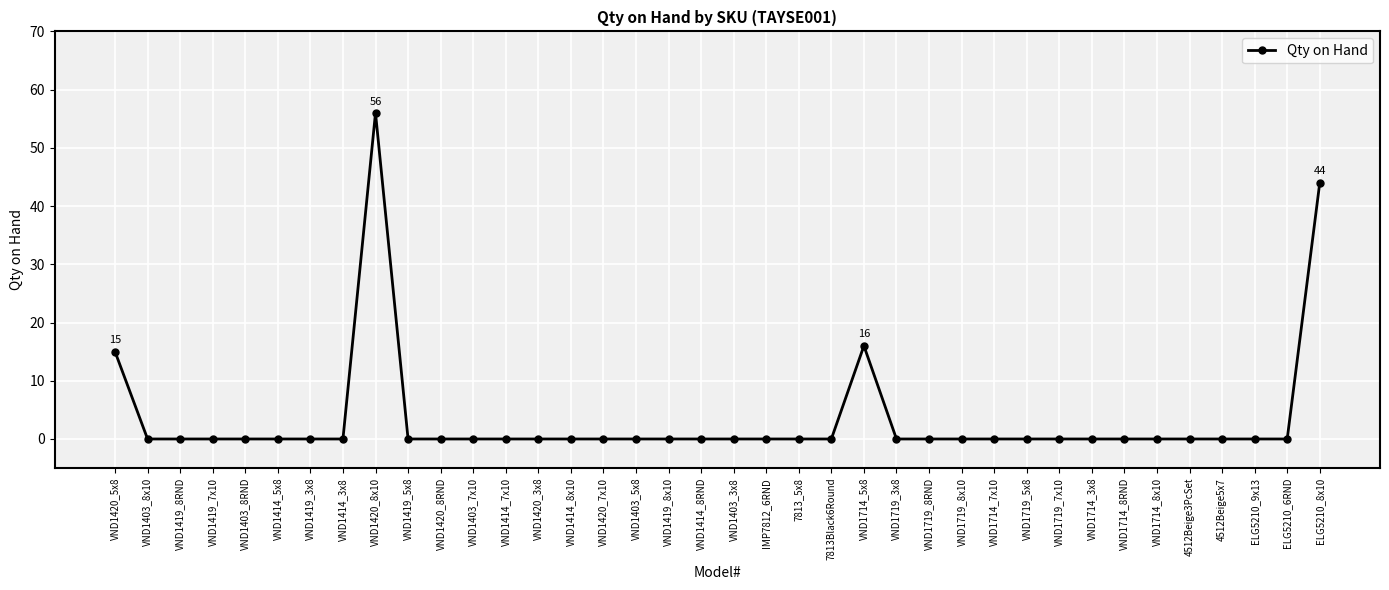

Reading right to left, what are all the values shown in this chart?

ELG5210_8x10=44	ELG5210_6RND=0	ELG5210_9x13=0	4512Beige5x7=0	4512Beige3PcSet=0	VND1714_8x10=0	VND1714_8RND=0	VND1714_3x8=0	VND1719_7x10=0	VND1719_5x8=0	VND1714_7x10=0	VND1719_8x10=0	VND1719_8RND=0	VND1719_3x8=0	VND1714_5x8=16	7813Black6Round=0	7813_5x8=0	IMP7812_6RND=0	VND1403_3x8=0	VND1414_8RND=0	VND1419_8x10=0	VND1403_5x8=0	VND1420_7x10=0	VND1414_8x10=0	VND1420_3x8=0	VND1414_7x10=0	VND1403_7x10=0	VND1420_8RND=0	VND1419_5x8=0	VND1420_8x10=56	VND1414_3x8=0	VND1419_3x8=0	VND1414_5x8=0	VND1403_8RND=0	VND1419_7x10=0	VND1419_8RND=0	VND1403_8x10=0	VND1420_5x8=15